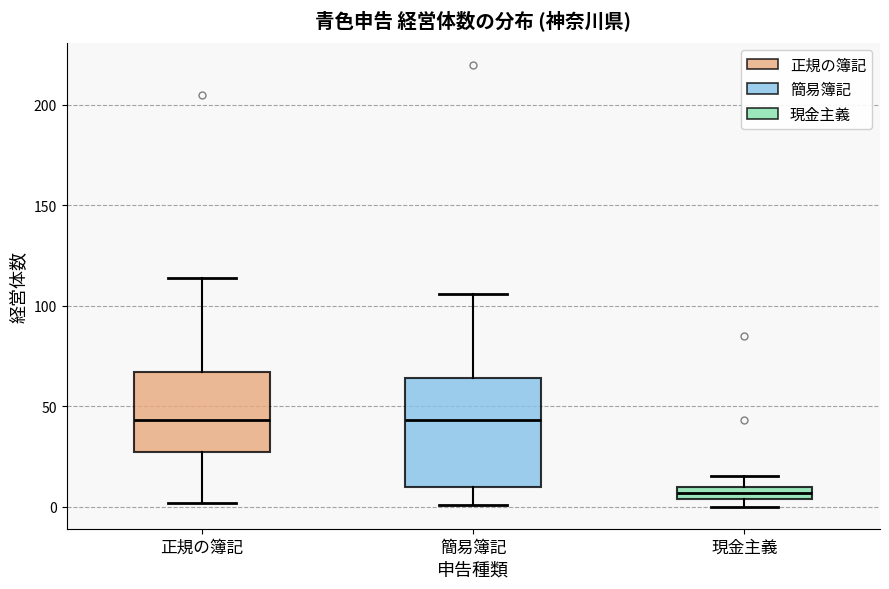

Where is the lower edge of the box for 正規の簿記 on the y-axis? The values are not printed on the chart, so give them approximately, as read against the axis.

25